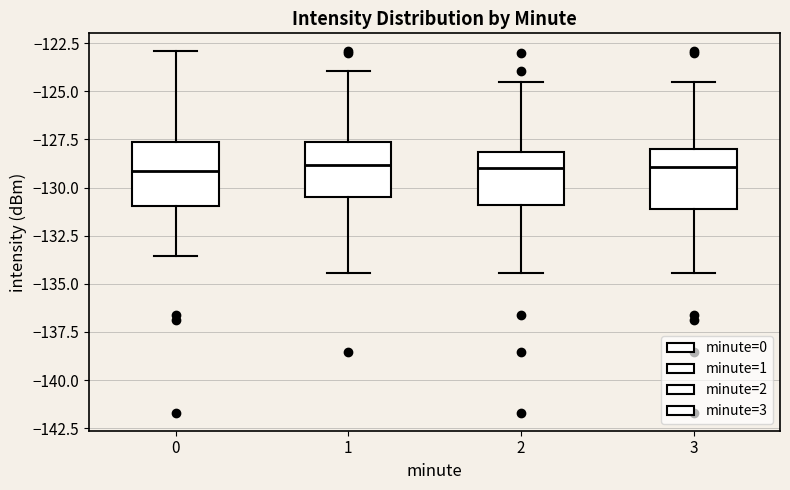

Reading left to right, read every box against the y-axis: the position of its median line, the range the box covers, and the ends of its whiskers. The values are not printed on the chart, so give them approximately, as read against the axis.

0: median -129.0, box -131.0 to -127.5, whiskers -133.5 to -123.0
1: median -129.0, box -130.5 to -127.5, whiskers -134.5 to -124.0
2: median -129.0, box -131.0 to -128.0, whiskers -134.5 to -124.5
3: median -129.0, box -131.0 to -128.0, whiskers -134.5 to -124.5